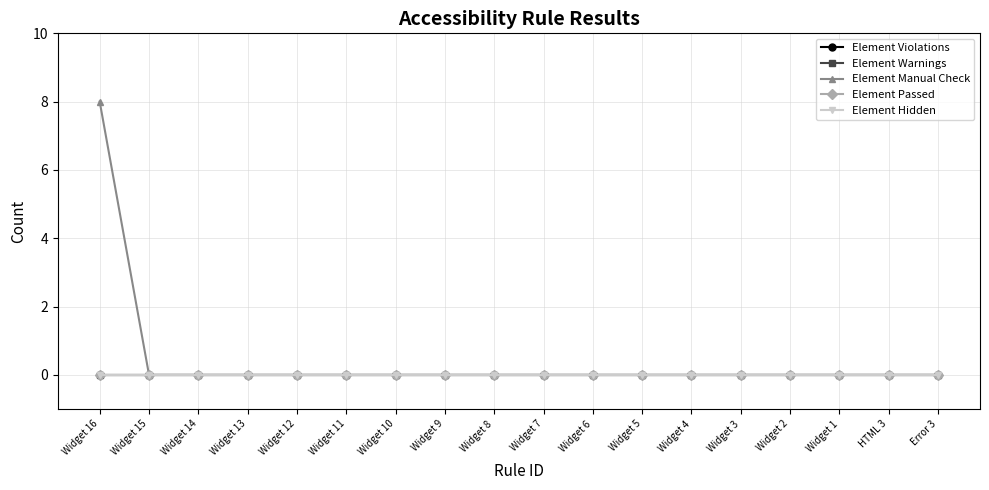

Which series has the largest total across all categories?

Element Manual Check